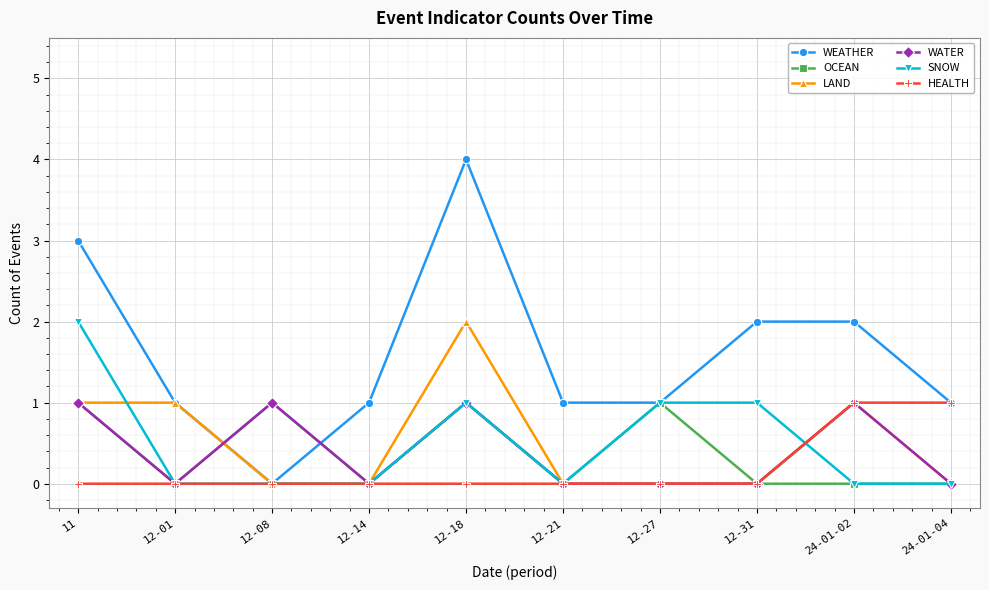

Which series changed the most between 11 and 12-27?

WEATHER